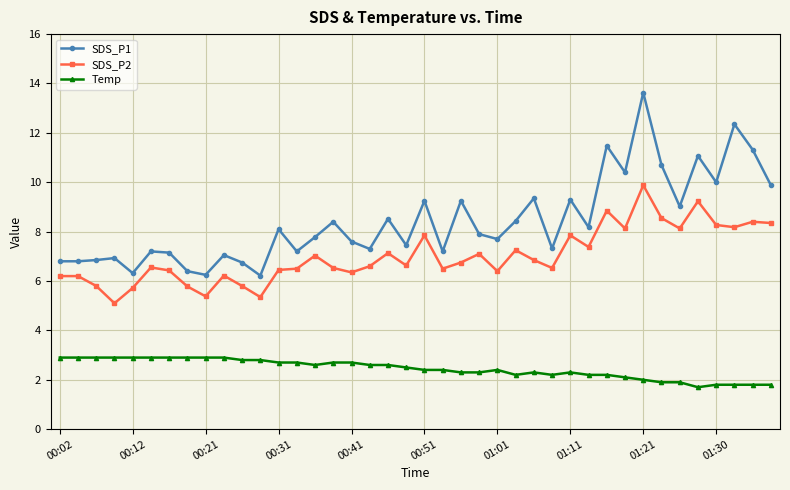

True or false: SDS_P1 has more than 0 interior local peaks.

True